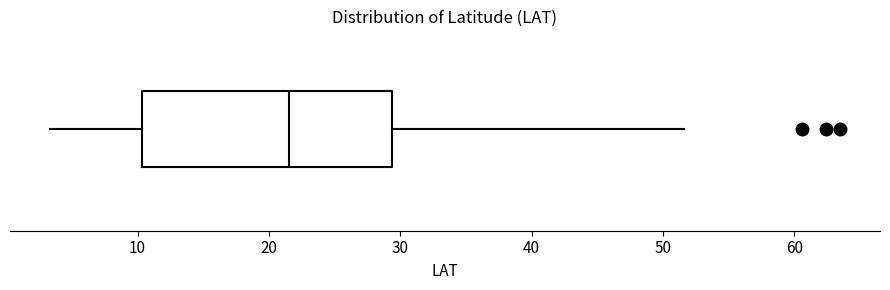

Transcribe this box plot: give where the median line is, the range the box spans, and where the two whiskers end, as read against the x-axis. The values are not printed on the chart, so give them approximately, as read against the axis.

median 22, box 10 to 29, whiskers 3 to 52